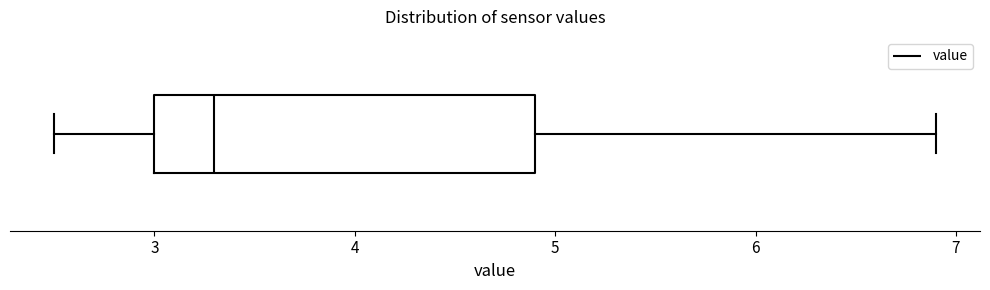

Transcribe this box plot: give where the median line is, the range the box spans, and where the two whiskers end, as read against the x-axis. The values are not printed on the chart, so give them approximately, as read against the axis.

median 3.3, box 3.0 to 4.9, whiskers 2.5 to 6.9